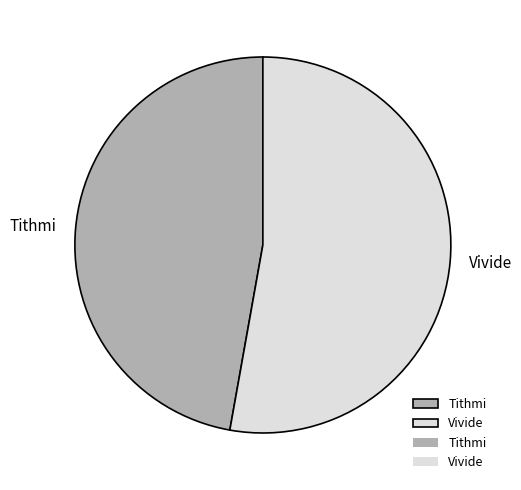

What is the largest slice in the pie chart?

Vivide